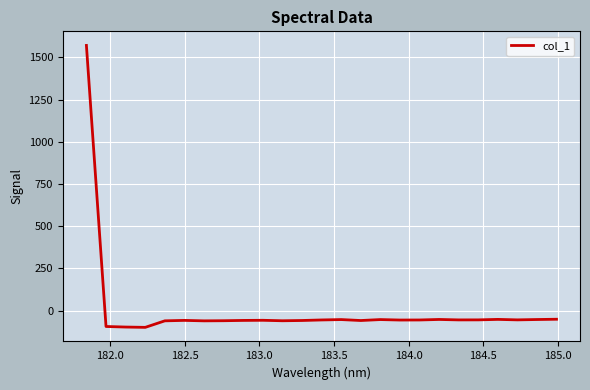

What is the smallest value displayed?

-99.5